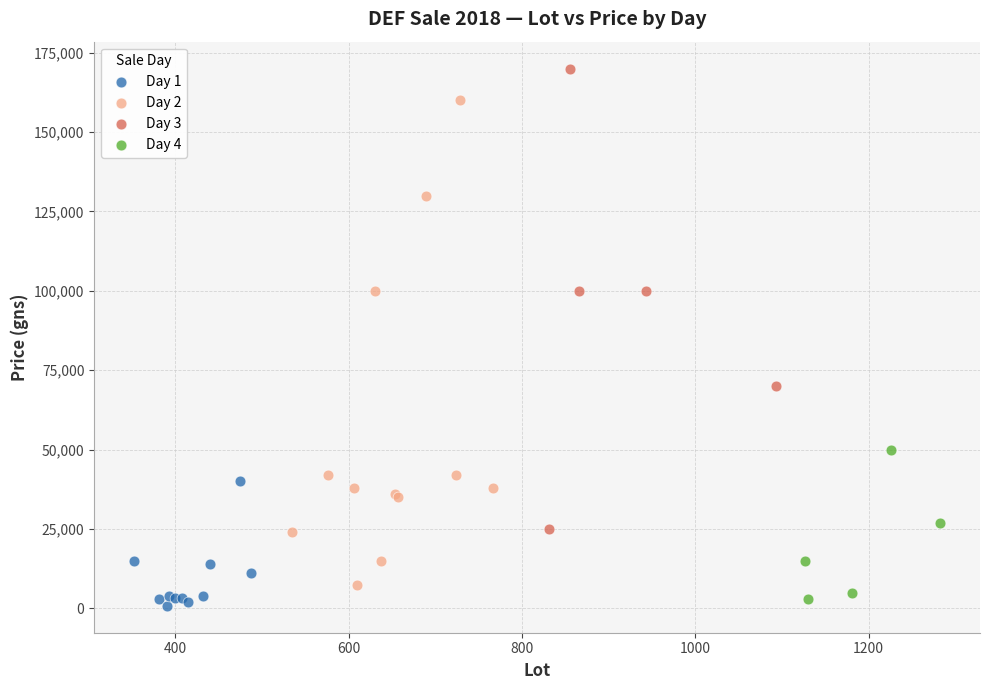

Which series reaches the maximum Y coordinate?

Day 3